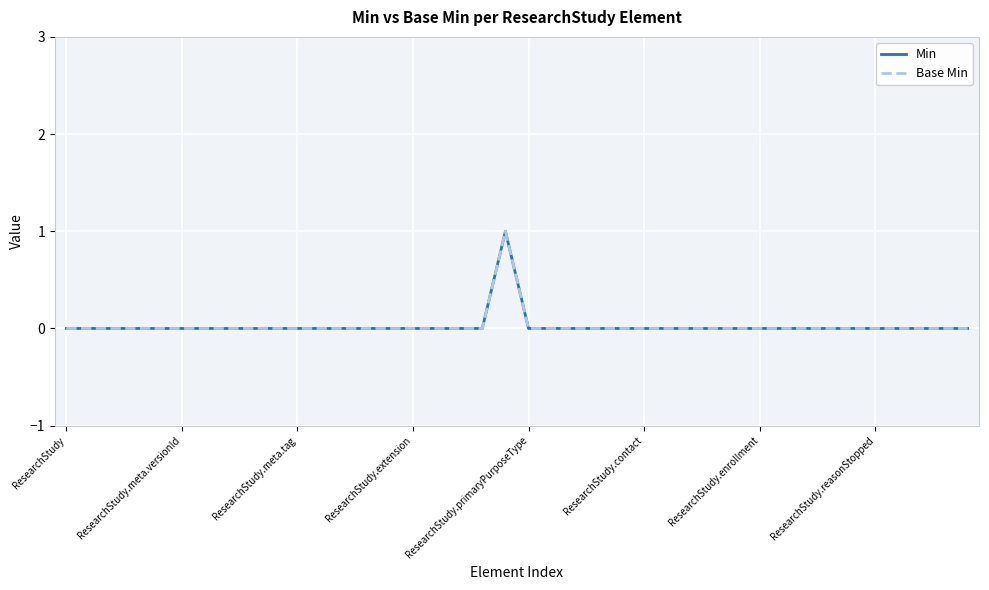

Rank the series by their maximum value, from highest to lowest.

Min, Base Min